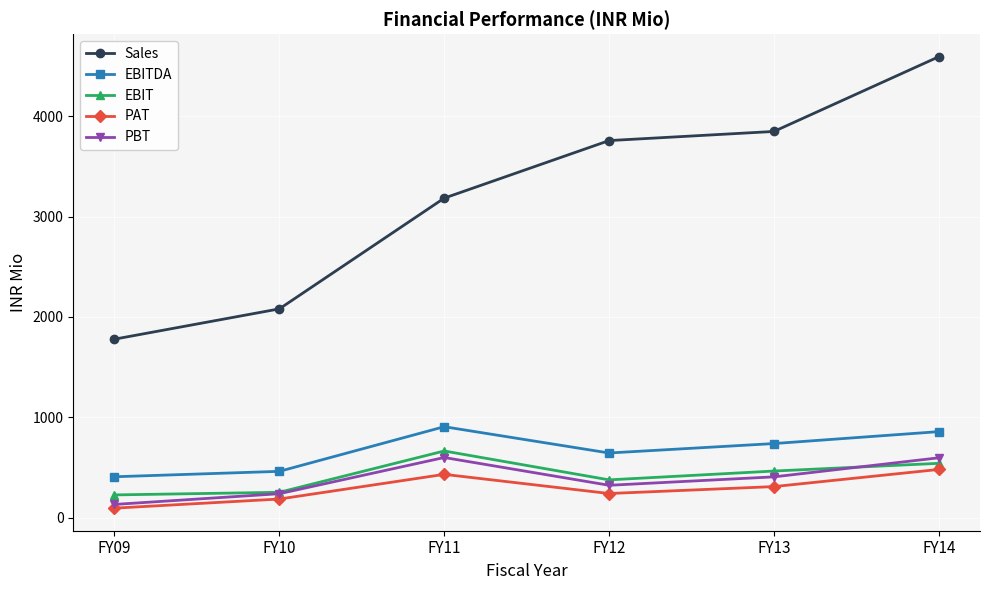

What is the sum of the Sales values at FY11 and FY10?

5266